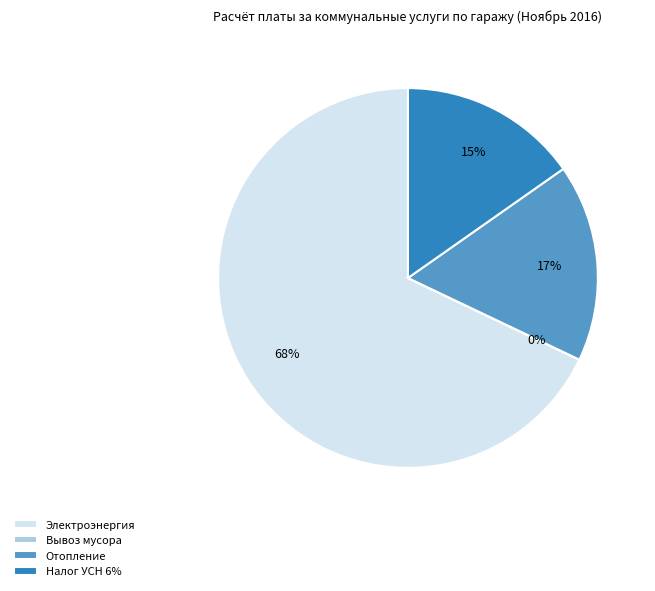

The Налог УСН 6% slice represents 1% of the pie. True or false?

False